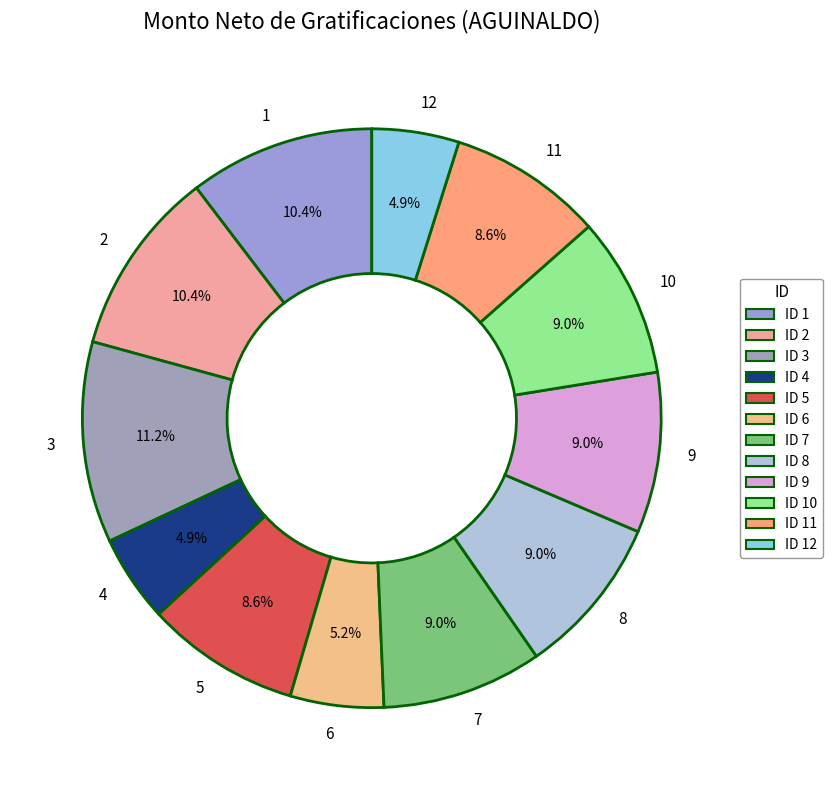

What is the ratio of the value at 2 to the value at 11?

1.2